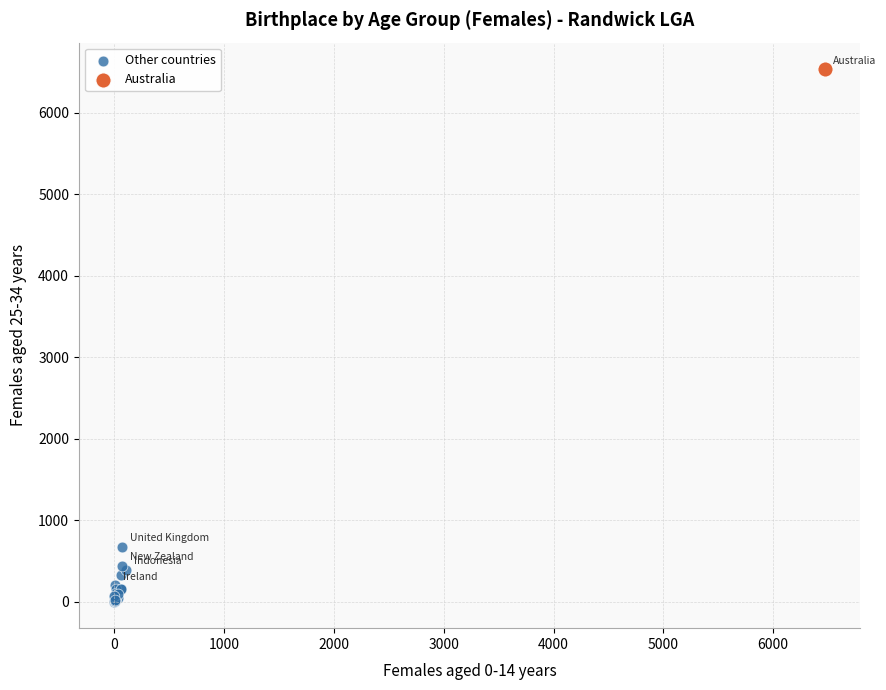

What are all the series names shown in the legend?

Other countries, Australia